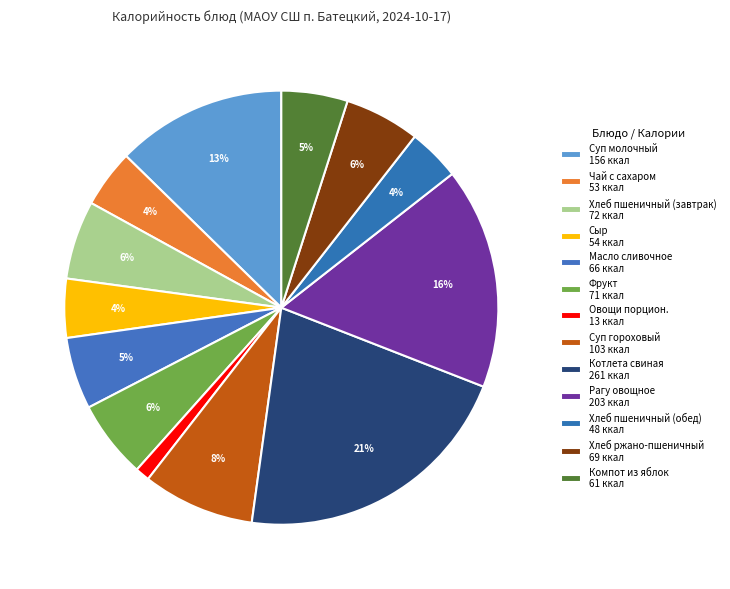

To the nearest percent, what is the difference between the Хлеб пшеничный (завтрак) and Овощи порцион. slice percentages?

5%